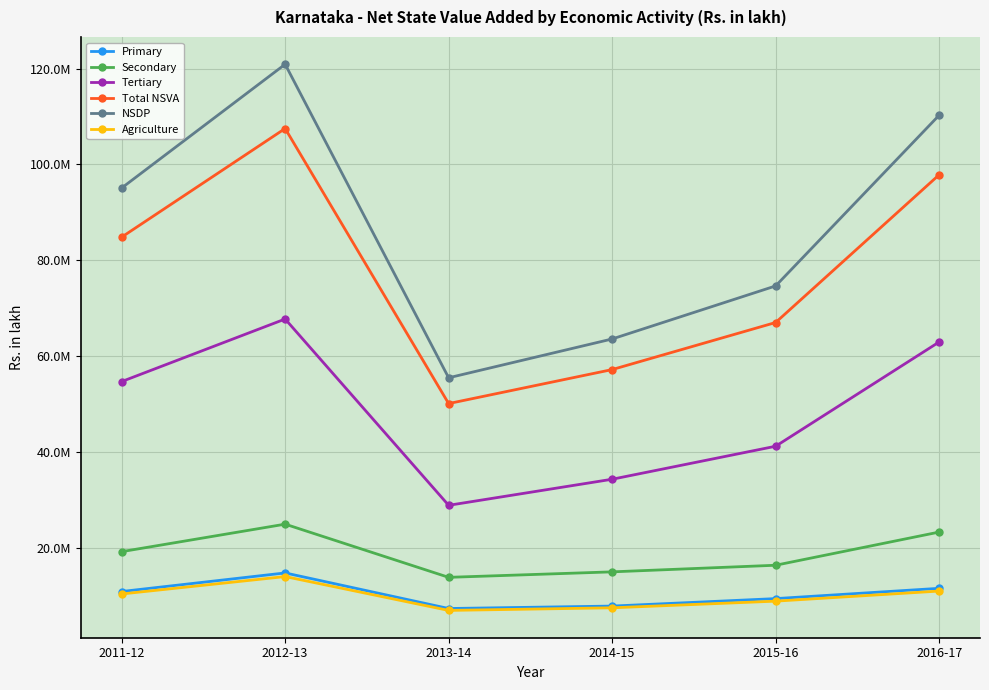

Where is NSDP nearest to the value 88198575?

2011-12